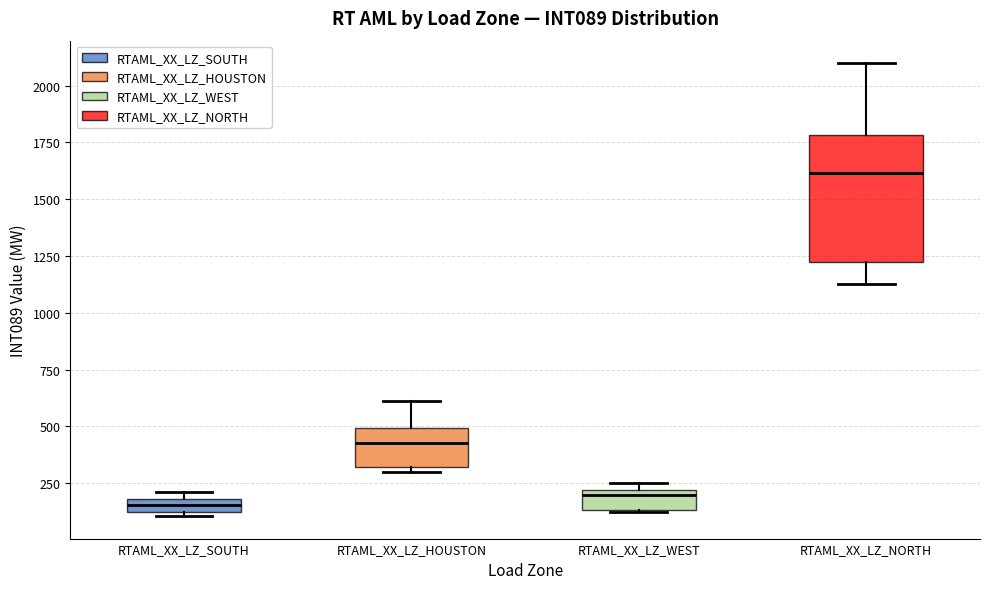

Where does the upper whisker of the box for RTAML_XX_LZ_NORTH end on the y-axis? The values are not printed on the chart, so give them approximately, as read against the axis.

2100